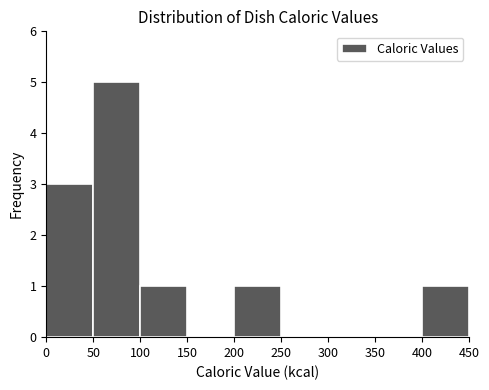

Reading left to right, transcribe this chart: for each bar, give the range it covers on the x-axis and its height. The values are not printed on the chart, so give them approximately, as read against the axis.

0 to 50: 3
50 to 100: 5
100 to 150: 1
150 to 200: 0
200 to 250: 1
250 to 300: 0
300 to 350: 0
350 to 400: 0
400 to 450: 1